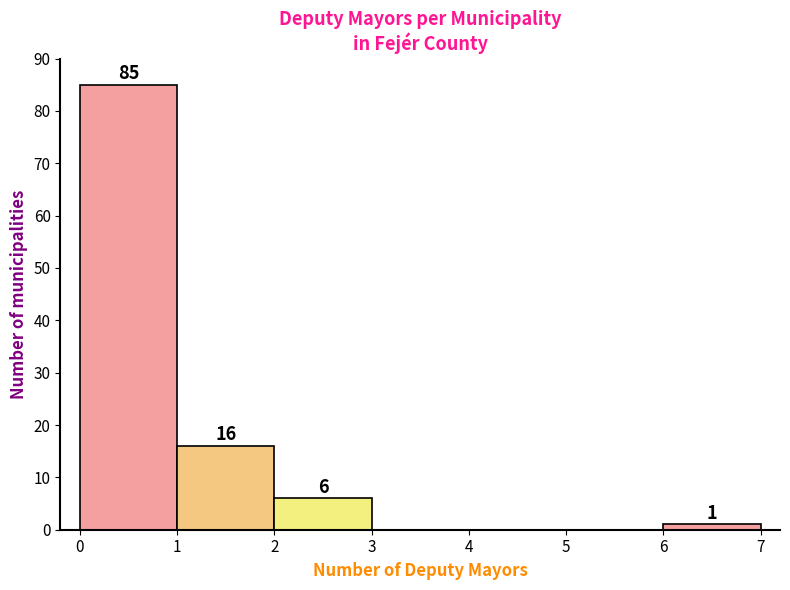

Which range on the x-axis has the tallest bar?

0 to 1